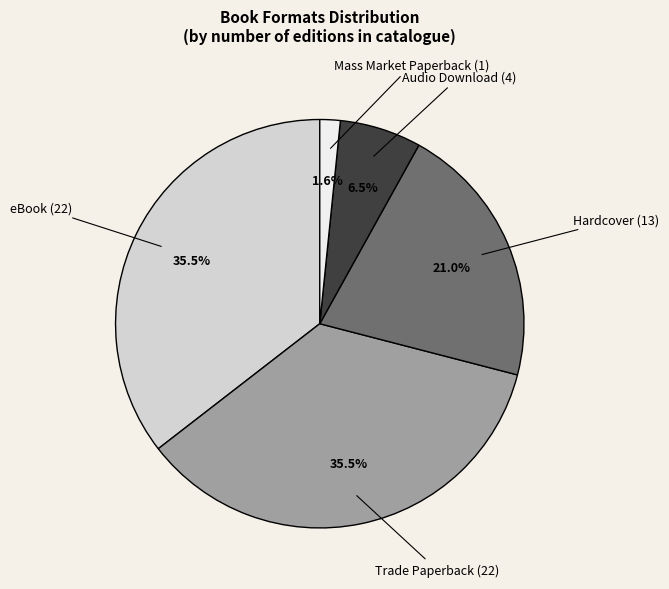

Is there any slice that represents more than half of the pie?

No